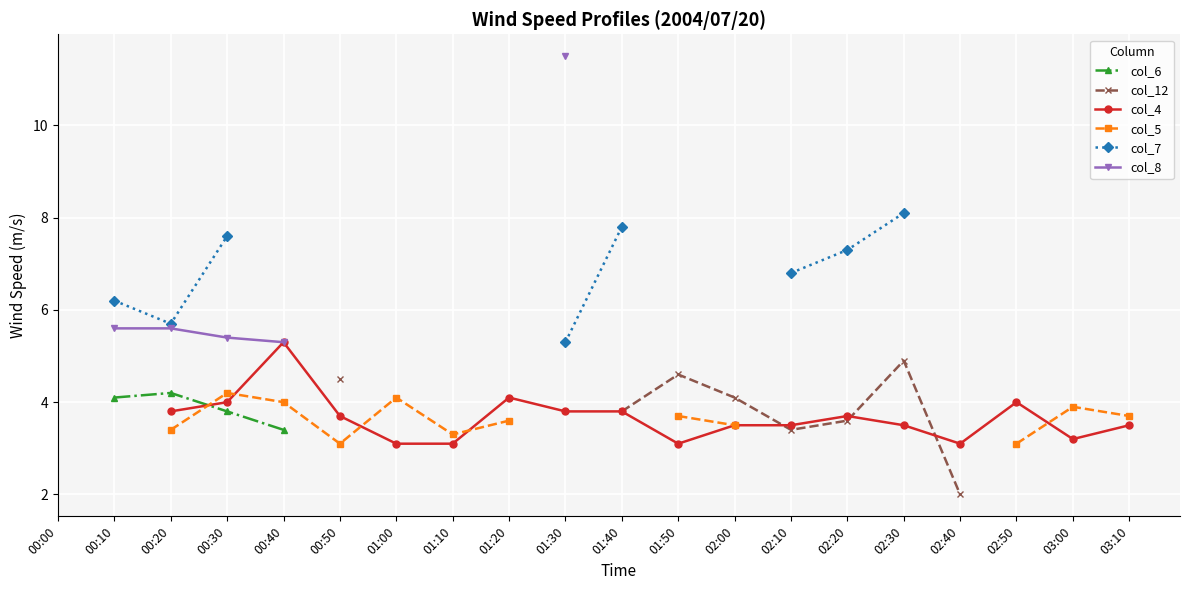

What are all the series names shown in the legend?

col_6, col_12, col_4, col_5, col_7, col_8